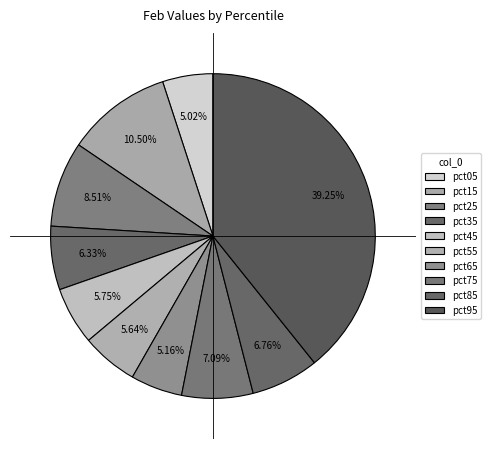

Is it true that pct05 is 5% of the pie?

True